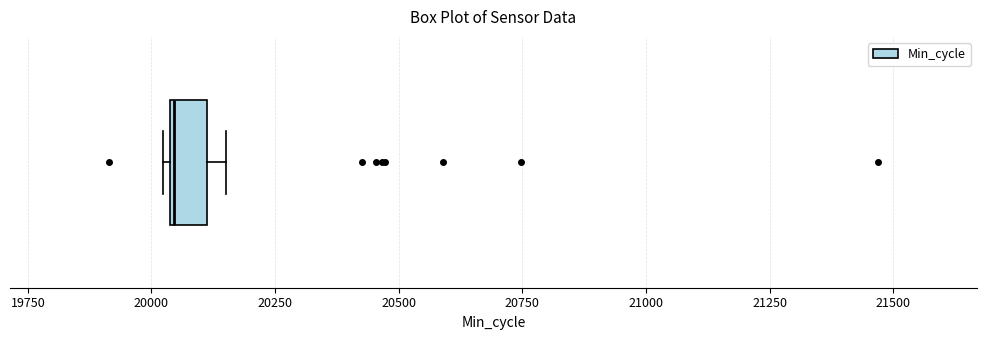

Where is the left edge of the box on the x-axis? The values are not printed on the chart, so give them approximately, as read against the axis.

20050